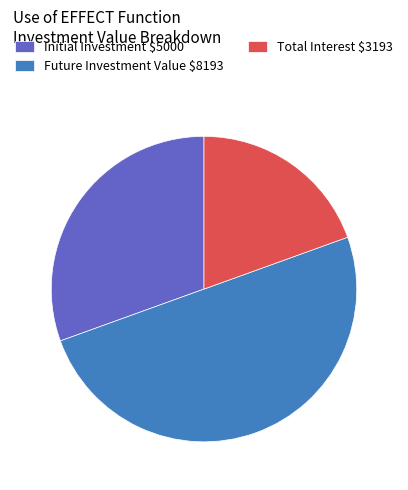

How many slices are in this pie chart?

3